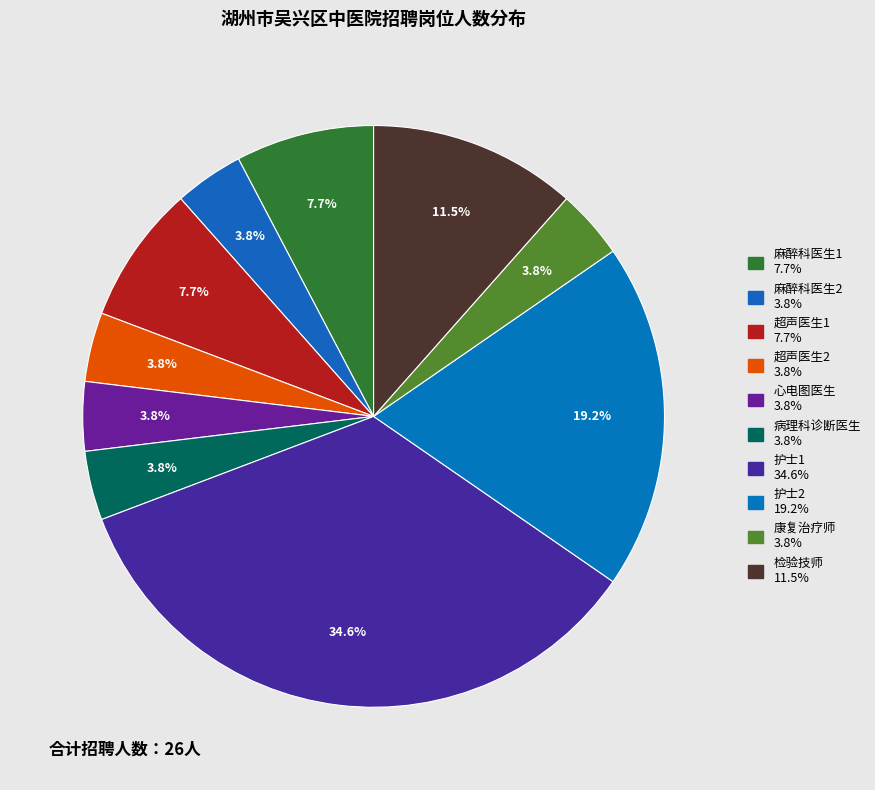

To the nearest percent, what percentage of the pie is 检验技师?

12%